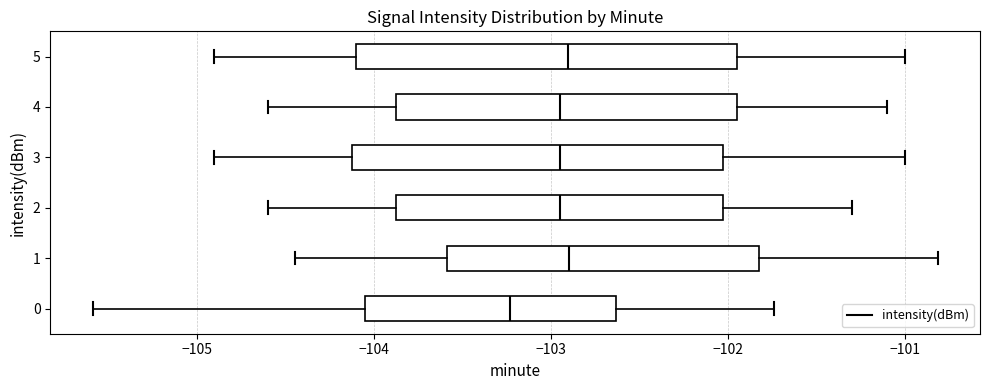

Which box has the furthest to the left median line?

0